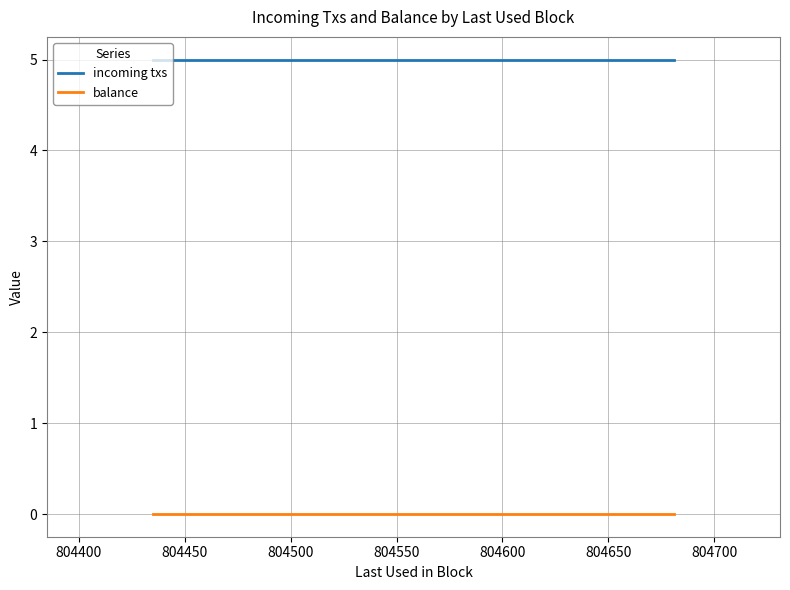

What is the label of the 3rd point from the left?

804450